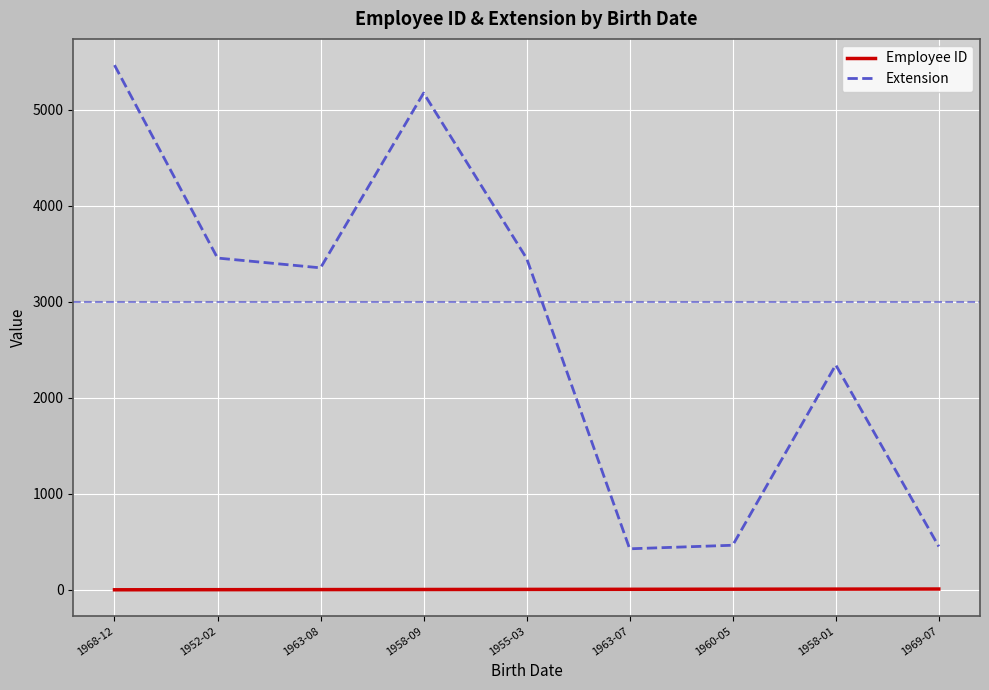

What position from the right is 1969-07?

1